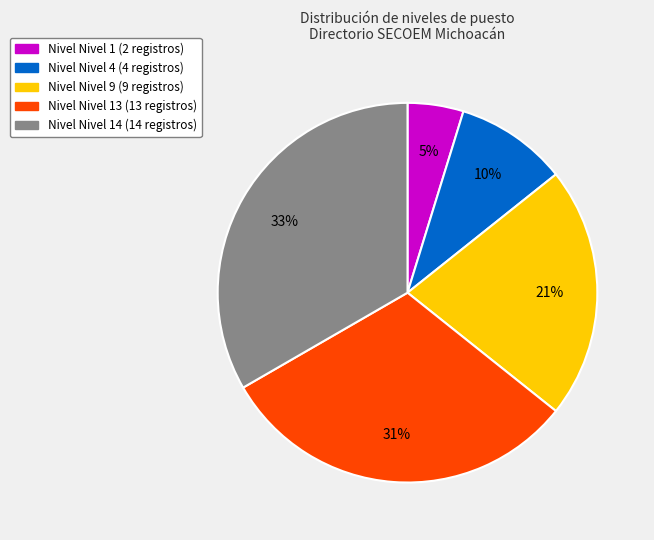

Is there a majority slice in this chart?

No